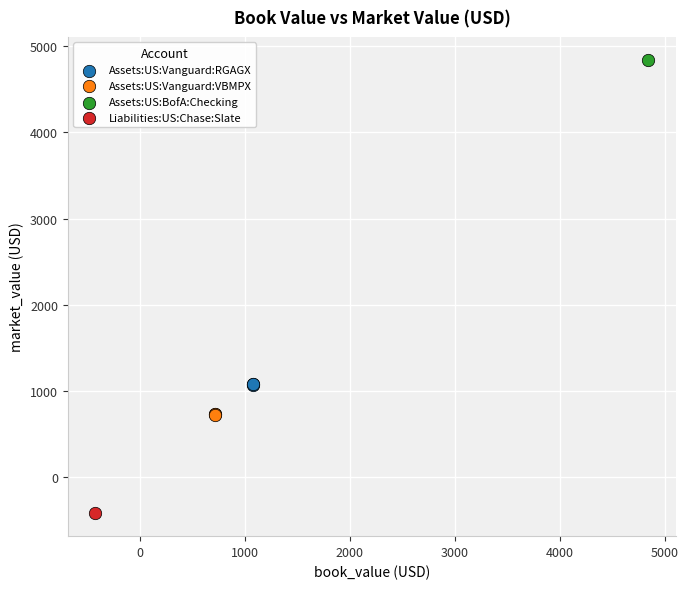

Which series reaches the maximum Y coordinate?

Assets:US:BofA:Checking